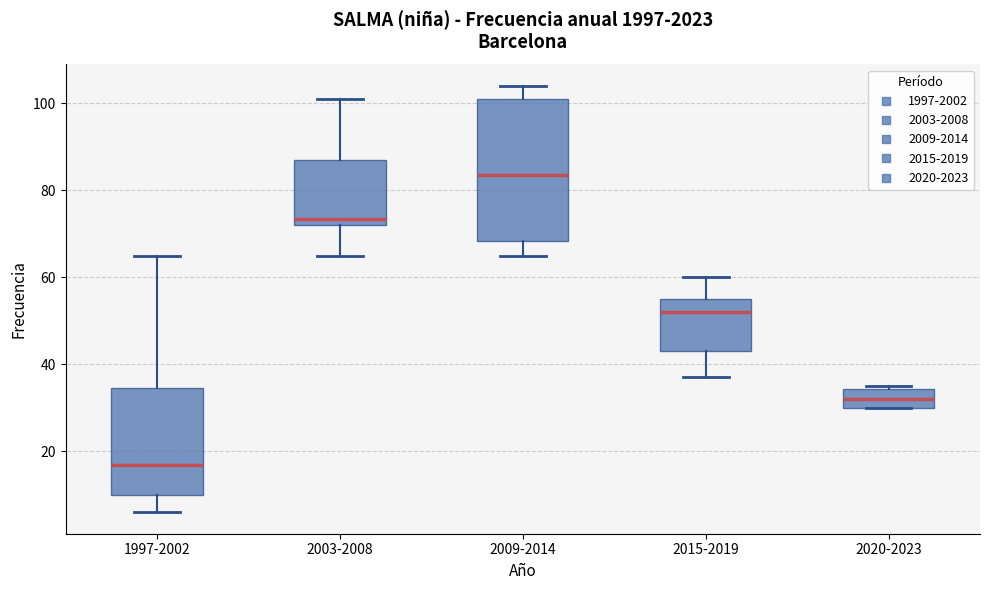

Where does the median line of the box for 2009-2014 sit on the y-axis? The values are not printed on the chart, so give them approximately, as read against the axis.

84